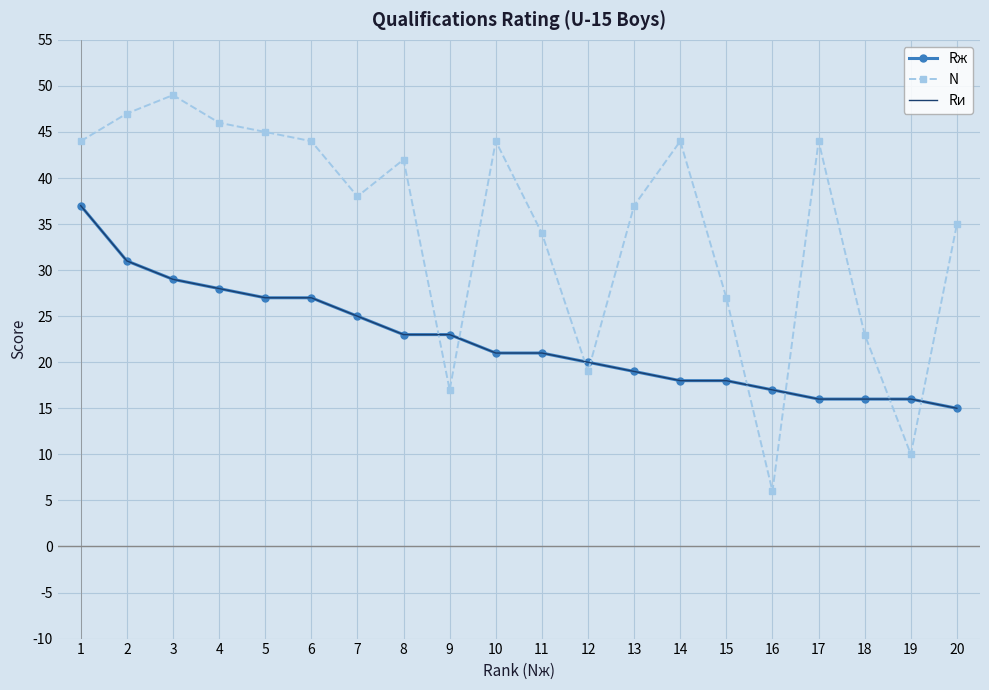

Reading left to right, extract all data points from this chart.

Rж: 37	31	29	28	27	27	25	23	23	21	21	20	19	18	18	17	16	16	16	15
N: 44	47	49	46	45	44	38	42	17	44	34	19	37	44	27	6	44	23	10	35
Rи: 37	31	29	28	27	27	25	23	23	21	21	20	19	18	18	17	16	16	16	15